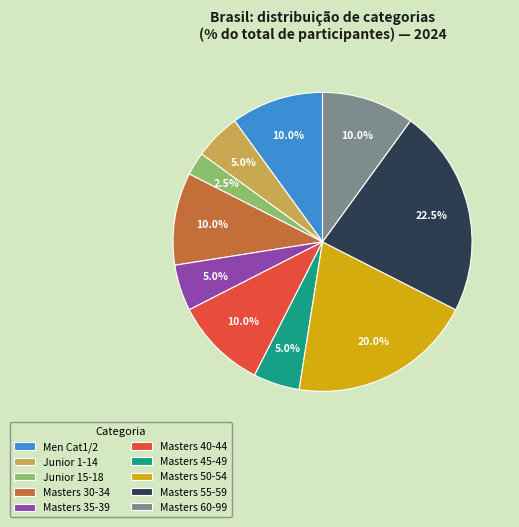

Which category has the biggest portion of the pie?

Masters 55-59